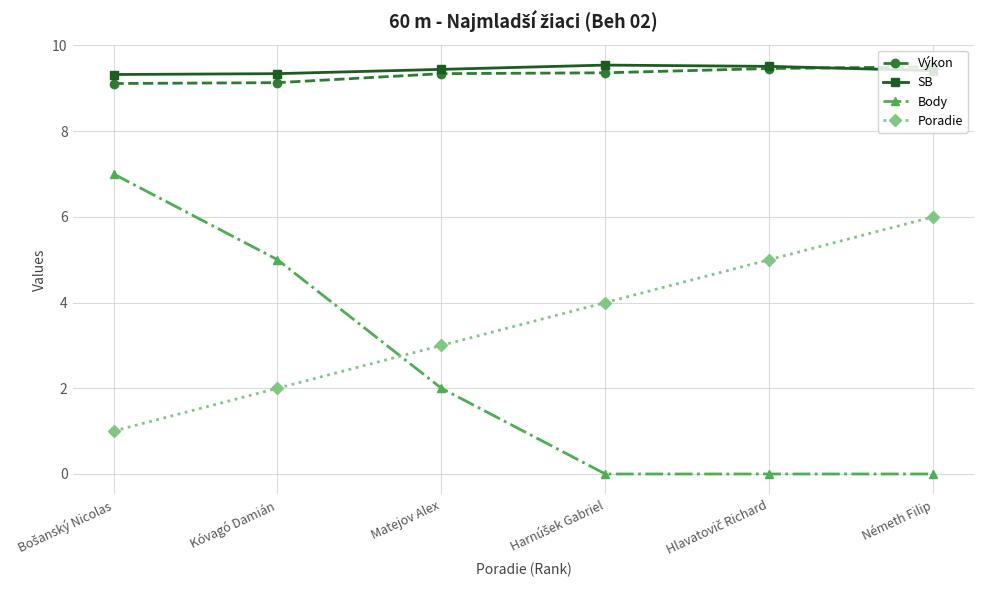

What is the maximum value shown in the chart?

9.5